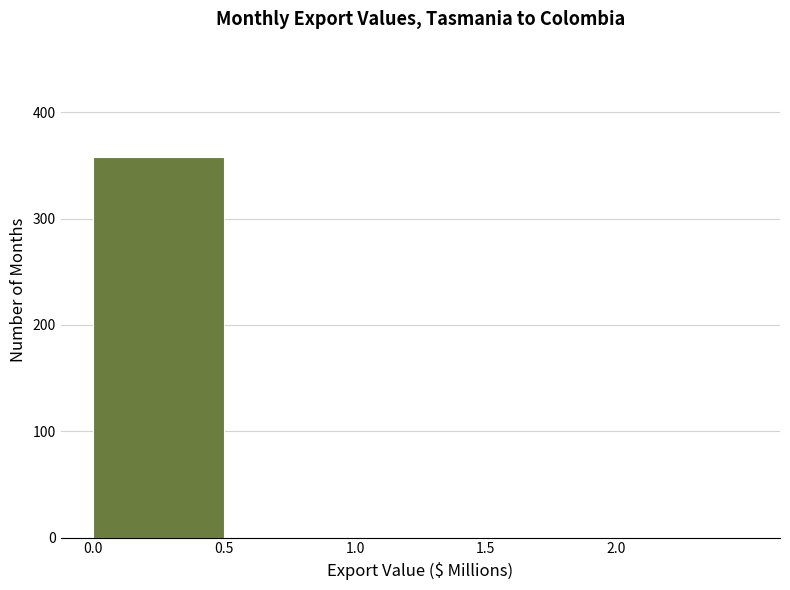

Reading left to right, transcribe this chart: for each bar, give the range it covers on the x-axis and its height. The values are not printed on the chart, so give them approximately, as read against the axis.

0.0 to 0.5: 360
0.5 to 1.0: 0
1.0 to 1.5: 0
1.5 to 2.0: 0
2.0 to 2.5: 0